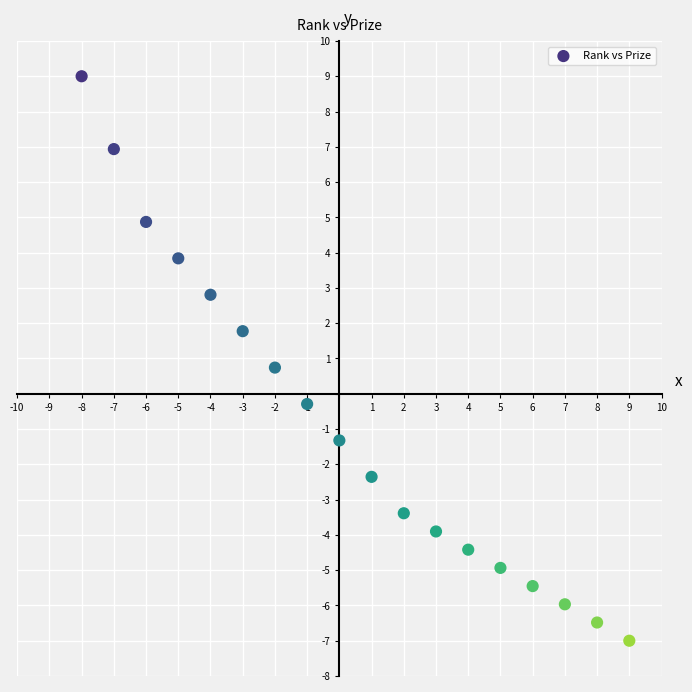

What Y value in the scatter plot is closest to 1?

0.7